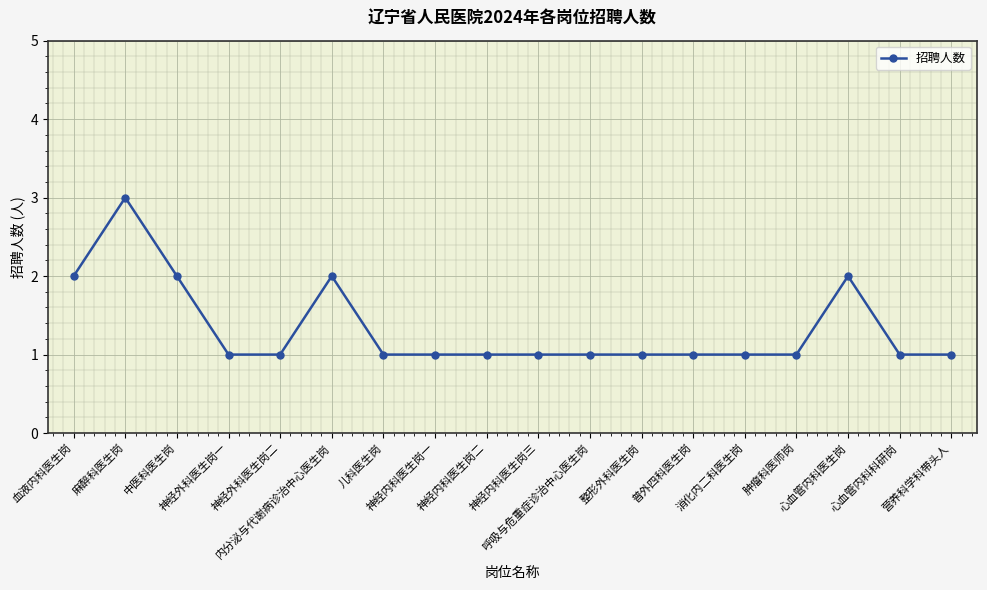

At which category does the chart reach its peak across all series?

麻醉科医生岗